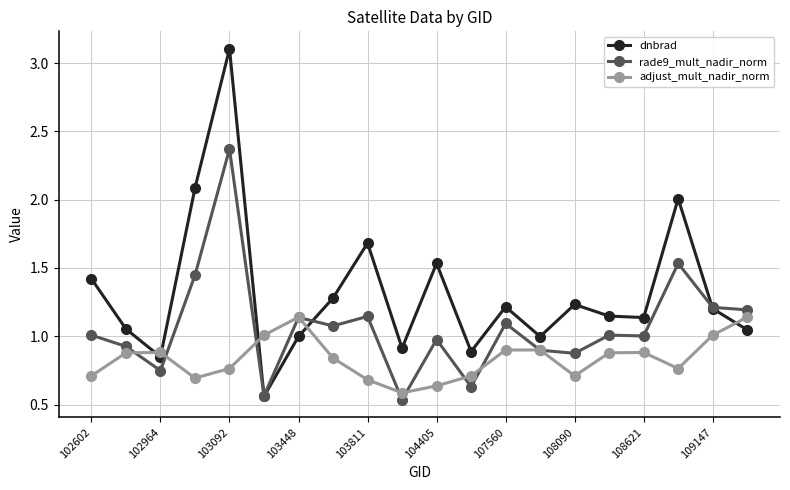

What is the highest value of the dnbrad series?

3.1